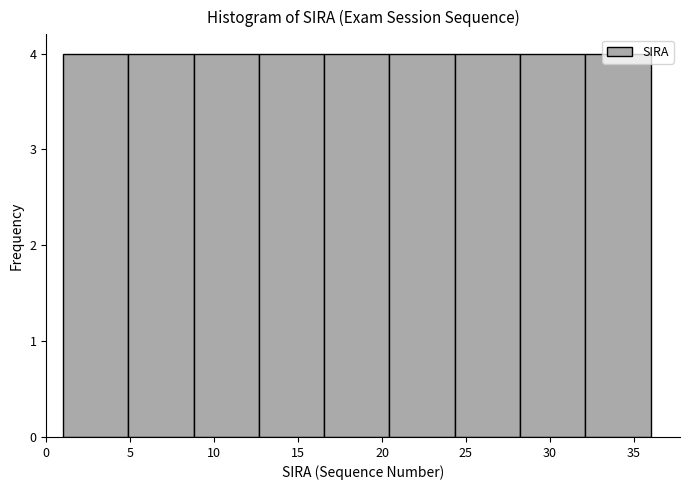

Reading left to right, transcribe this chart: for each bar, give the range it covers on the x-axis and its height. Neither the bar edges nor the heights are printed on the chart, so give them approximately, as read against the axes.

1.0 to 5.0: 4
5.0 to 9.0: 4
9.0 to 12.5: 4
12.5 to 16.5: 4
16.5 to 20.5: 4
20.5 to 24.5: 4
24.5 to 28.0: 4
28.0 to 32.0: 4
32.0 to 36.0: 4